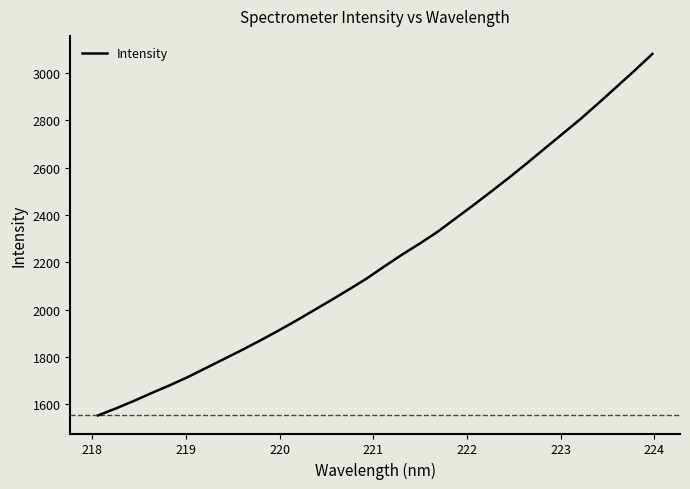

What is the sum of all values?

70789.7